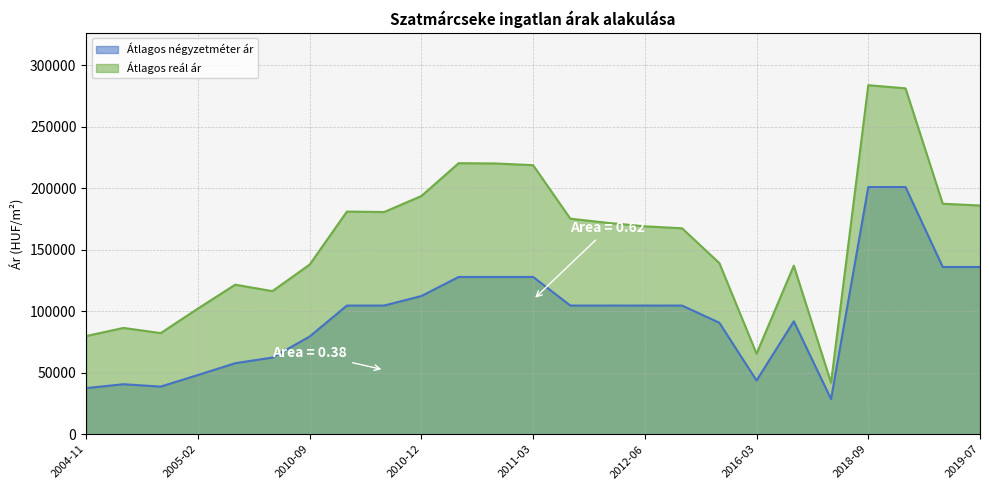

Which has a higher value, 2019-04 or 2011-01?

2019-04